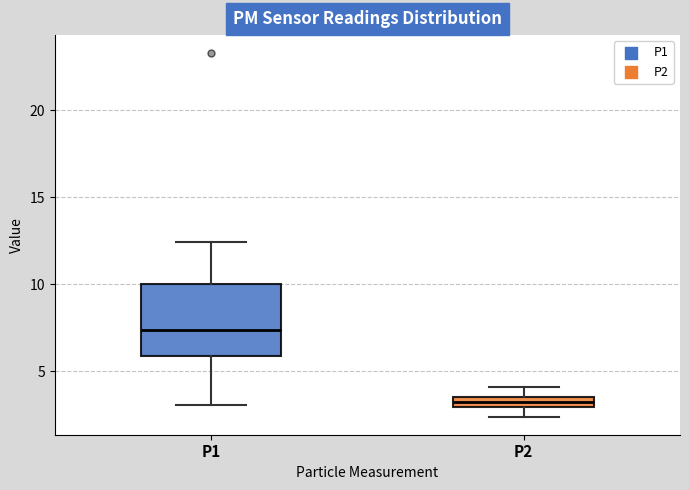

Which box is the tallest, from its lower edge to its upper edge?

P1